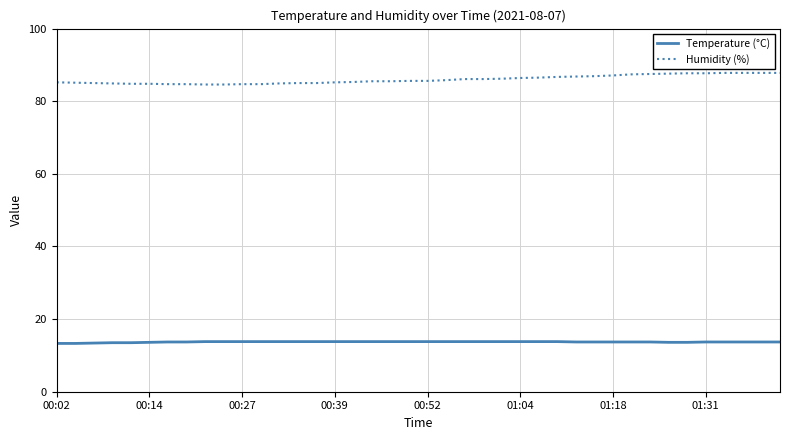

What is the average value of the Temperature (°C) series?

13.7